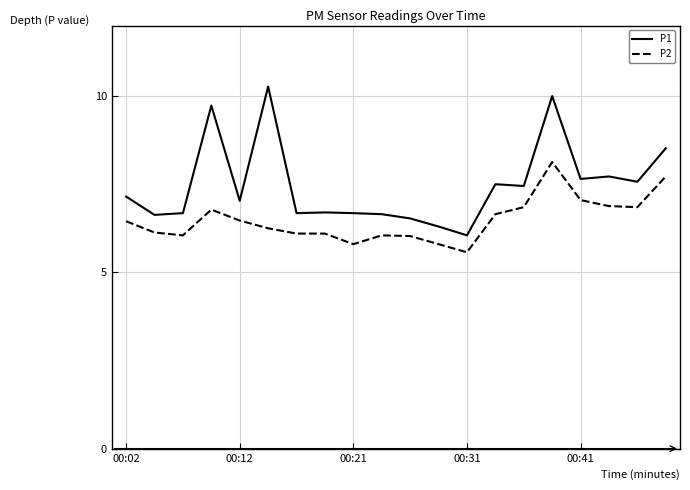

What is the difference between the maximum and minimum values in the P2 series?

2.6